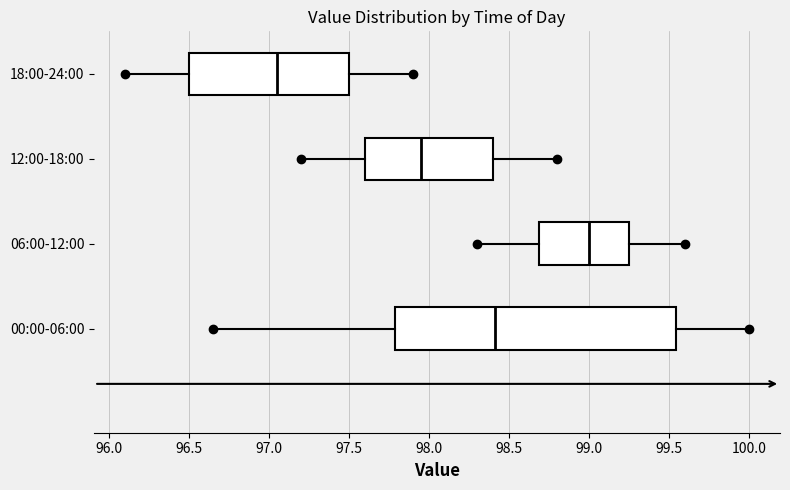

Comparing the boxes themselves (not the whiskers), which one is the widest?

00:00-06:00